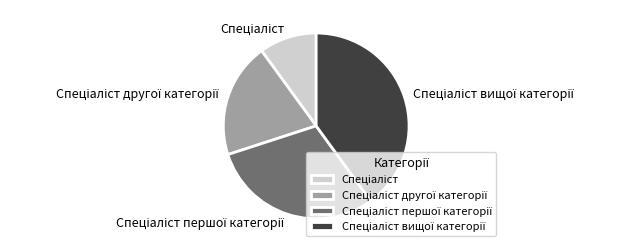

Count the number of slices in the pie.

4